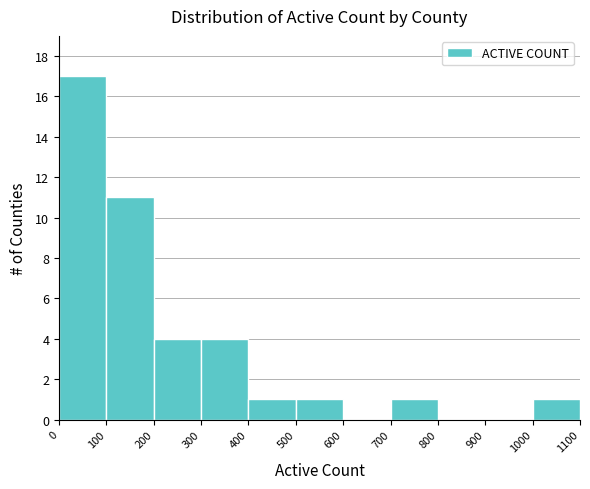

Reading left to right, list every bar in this chart as the range it spans on the x-axis followed by its height. The values are not printed on the chart, so give them approximately, as read against the axis.

0 to 100: 17
100 to 200: 11
200 to 300: 4
300 to 400: 4
400 to 500: 1
500 to 600: 1
600 to 700: 0
700 to 800: 1
800 to 900: 0
900 to 1000: 0
1000 to 1100: 1